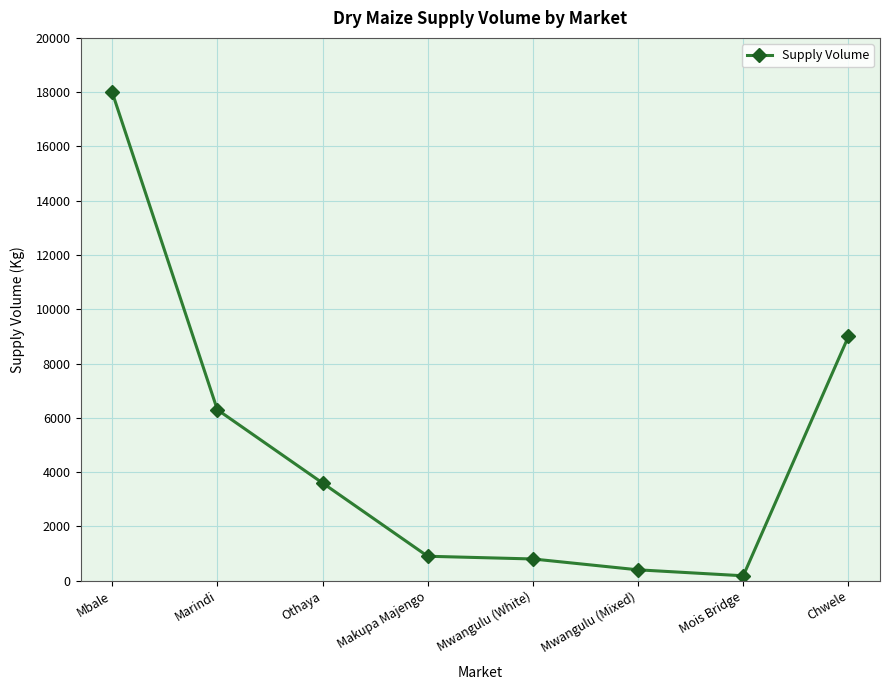

What is the ratio of the value at Mois Bridge to the value at Othaya?

0.1